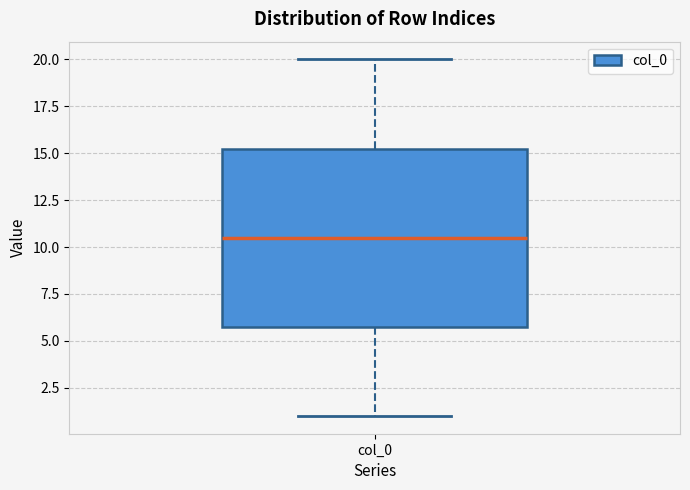

Transcribe this box plot: give where the median line is, the range the box spans, and where the two whiskers end, as read against the y-axis. The values are not printed on the chart, so give them approximately, as read against the axis.

median 10.5, box 6.0 to 15.5, whiskers 1.0 to 20.0